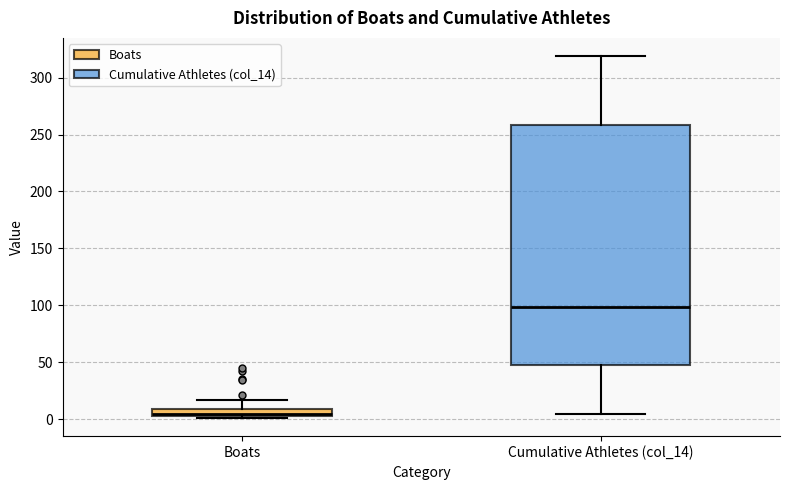

Which box's median line is the lowest?

Boats